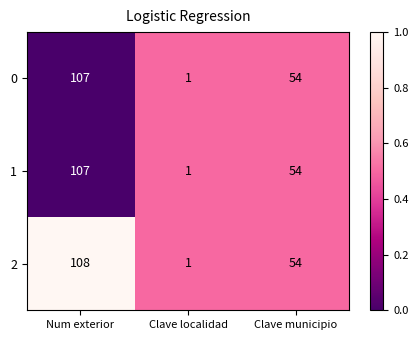

What is the difference between the 1 values at Clave localidad and Clave municipio?

53